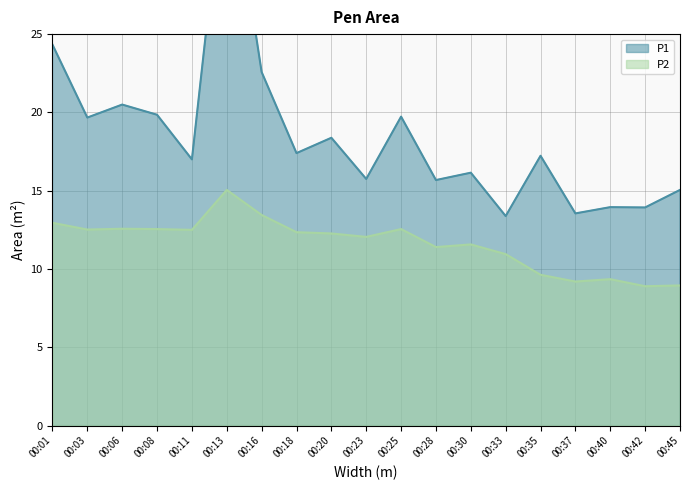

True or false: P2 has more than 2 interior local peaks.

True